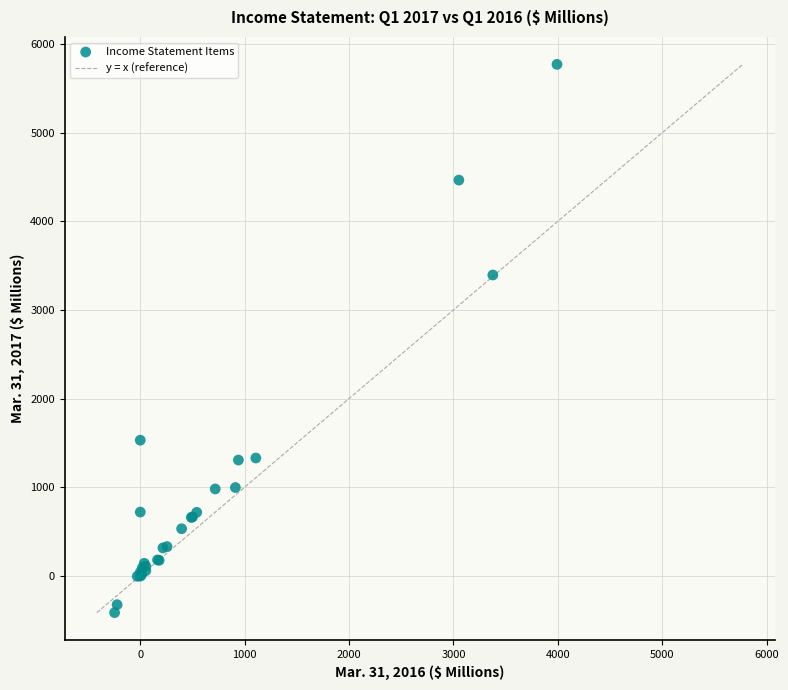

What Y value in the scatter plot is closest to 2677?

3394